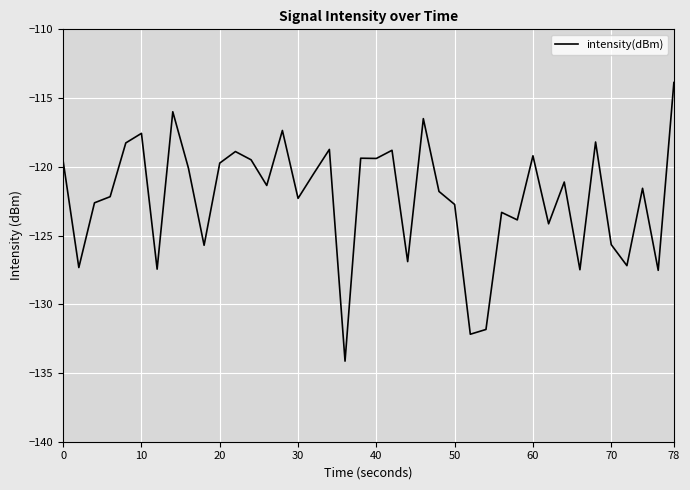

What is the difference between the maximum and minimum values?

20.3